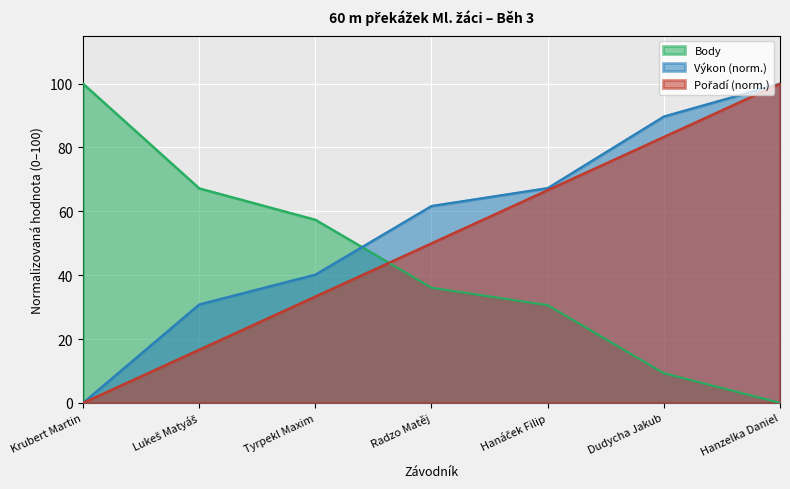

What is the difference between the highest and lowest values at Krubert Martin?

100.0